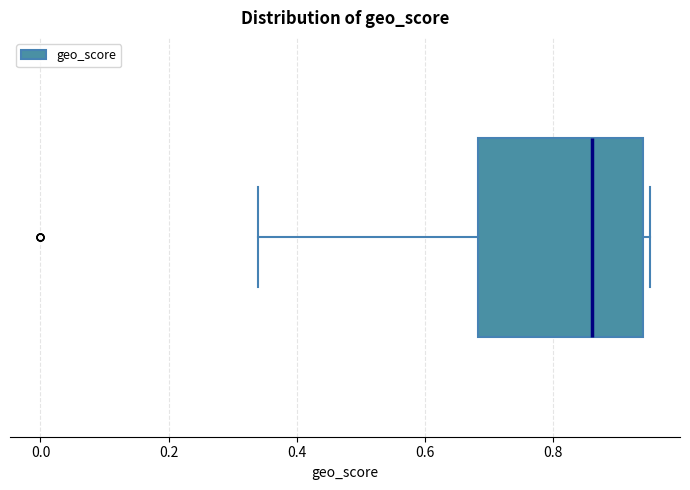

Transcribe this box plot: give where the median line is, the range the box spans, and where the two whiskers end, as read against the x-axis. The values are not printed on the chart, so give them approximately, as read against the axis.

median 0.86, box 0.68 to 0.94, whiskers 0.34 to 0.96